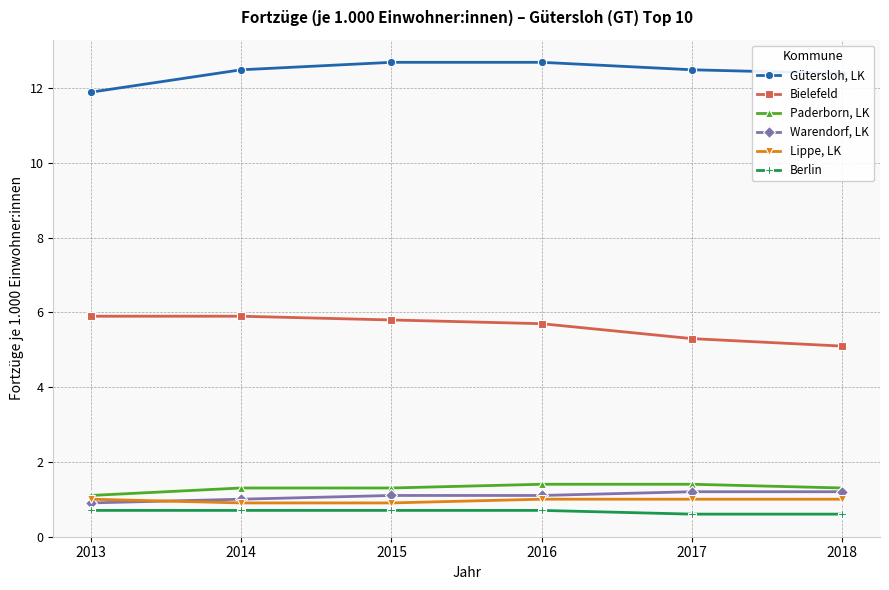

Does the chart display data point markers on the line(s)?

Yes